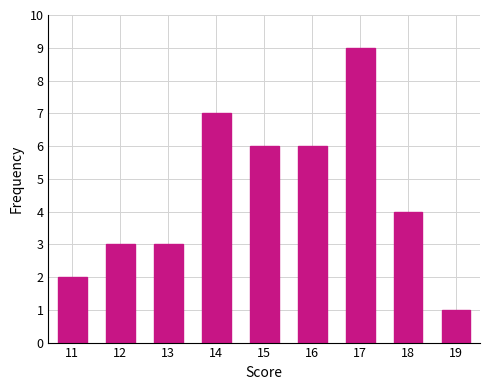

Reading left to right, extract all data points from this chart.

2	3	3	7	6	6	9	4	1